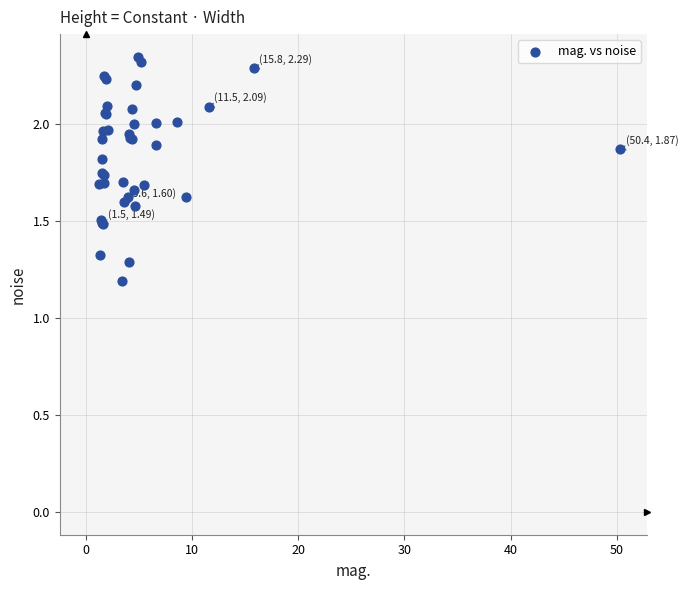

What Y value in the scatter plot is closest to 1?

1.2